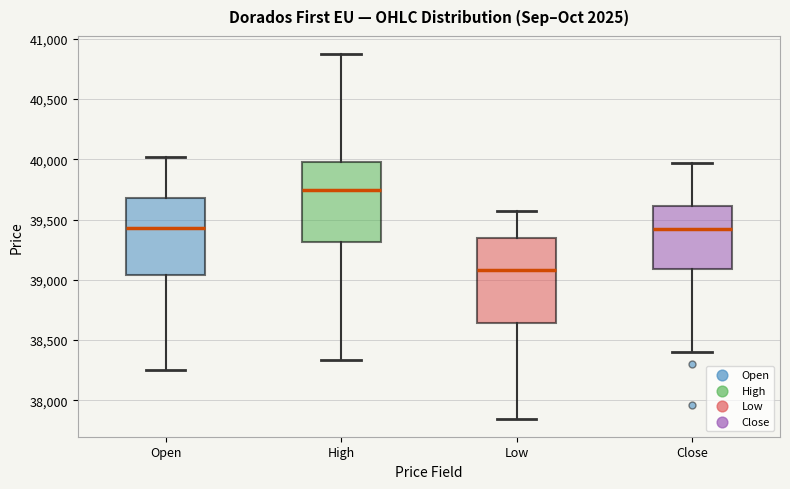

Reading left to right, read every box against the y-axis: the position of its median line, the range the box covers, and the ends of its whiskers. The values are not printed on the chart, so give them approximately, as read against the axis.

Open: median 39450, box 39050 to 39700, whiskers 38250 to 40000
High: median 39750, box 39300 to 40000, whiskers 38350 to 40850
Low: median 39100, box 38650 to 39350, whiskers 37850 to 39550
Close: median 39400, box 39100 to 39600, whiskers 38400 to 39950